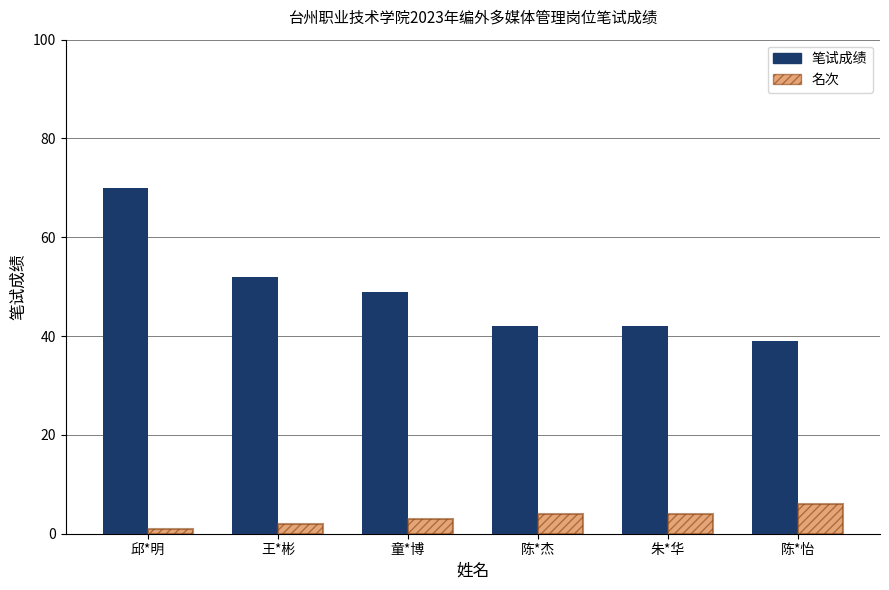

How many categories are shown in the chart?

6